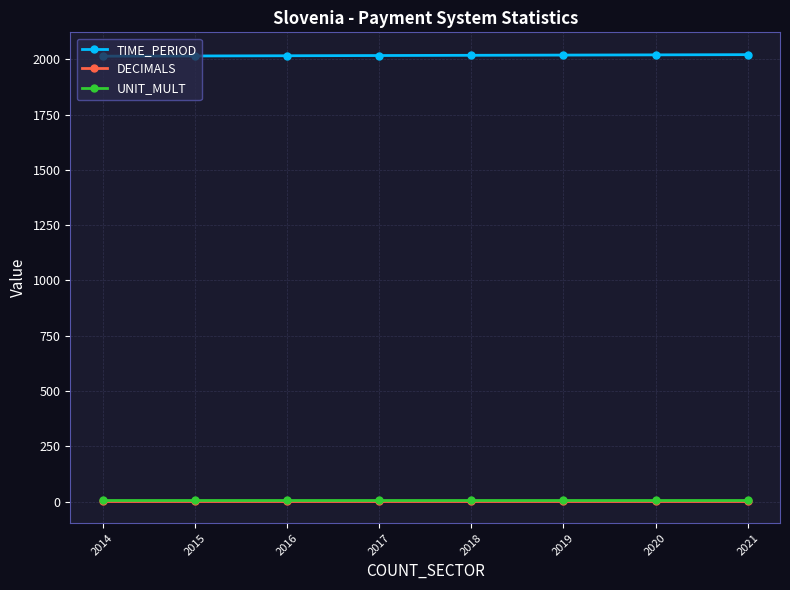

At how many categories does at least one series exceed 1831?

8